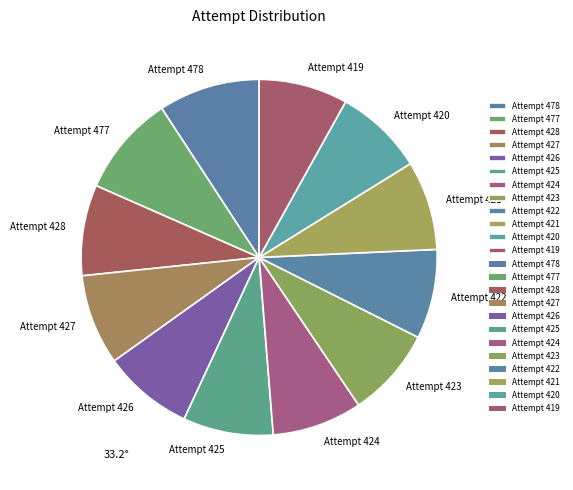

The Attempt 423 slice represents 8% of the pie. True or false?

True